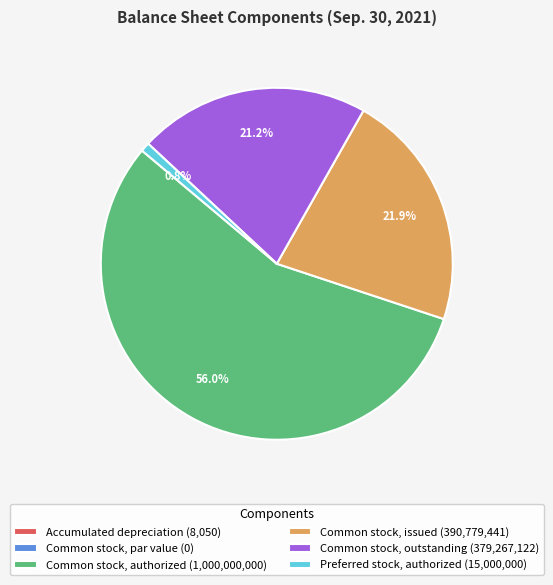

Is there a majority slice in this chart?

Yes